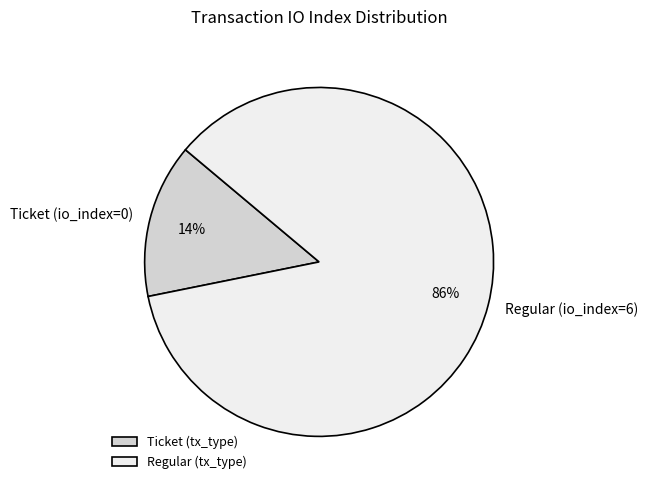

What is the smallest slice in the pie chart?

Ticket (io_index=0)